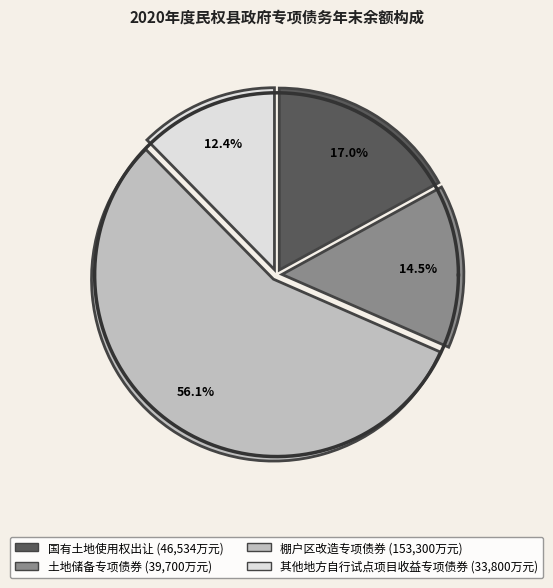

Does 棚户区改造专项债券 account for over 50% of the chart?

Yes